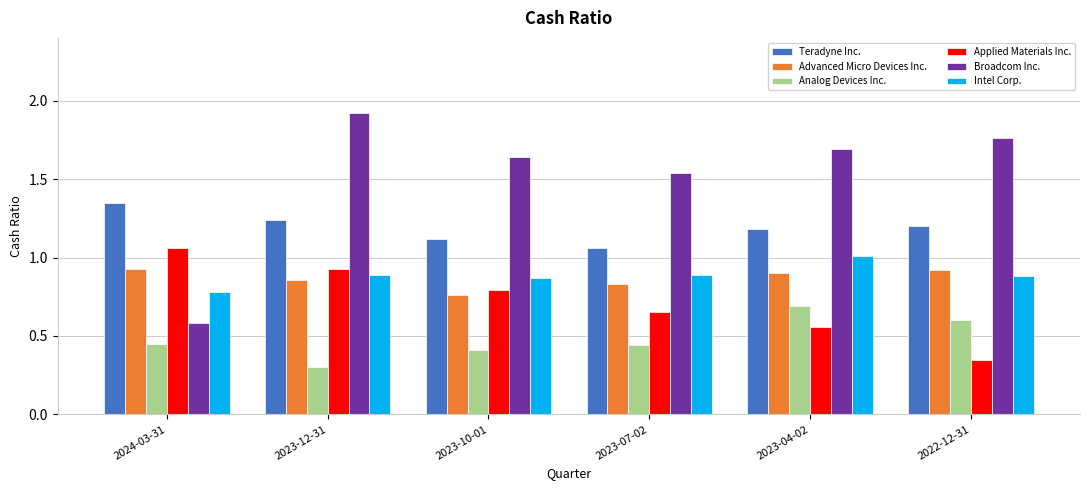

Rank the series at 2024-03-31 from lowest to highest value.

Analog Devices Inc., Broadcom Inc., Intel Corp., Advanced Micro Devices Inc., Applied Materials Inc., Teradyne Inc.